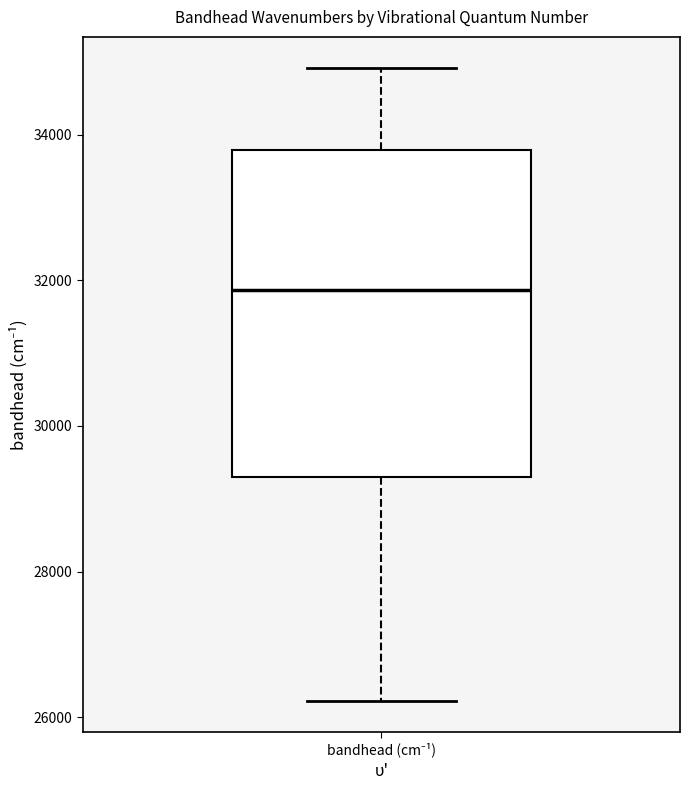

Where does the lower whisker of the box for bandhead (cm⁻¹) end on the y-axis? The values are not printed on the chart, so give them approximately, as read against the axis.

26200